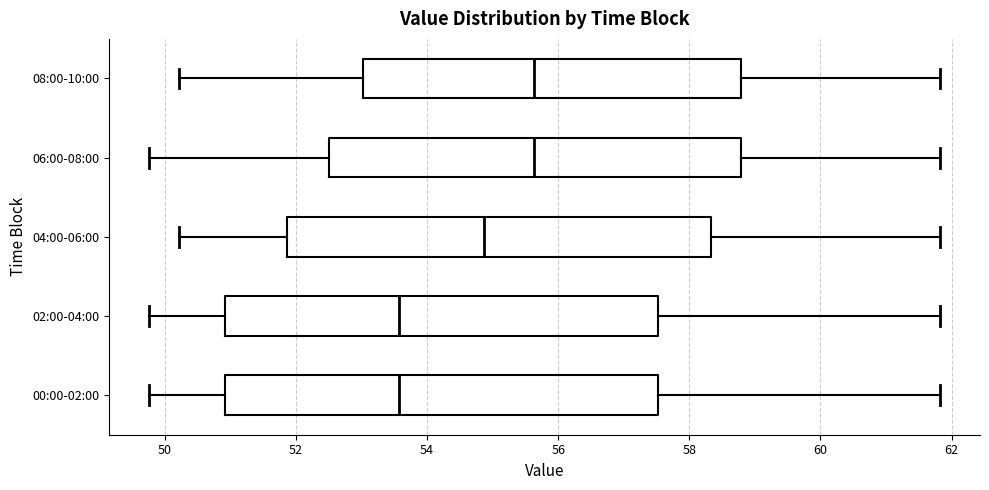

Reading bottom to top, transcribe this box plot: for each box, give where its median line is, the range the box spans, and where its two whiskers end, as read against the x-axis. The values are not printed on the chart, so give them approximately, as read against the axis.

00:00-02:00: median 53.6, box 51.0 to 57.6, whiskers 49.8 to 61.8
02:00-04:00: median 53.6, box 51.0 to 57.6, whiskers 49.8 to 61.8
04:00-06:00: median 54.8, box 51.8 to 58.4, whiskers 50.2 to 61.8
06:00-08:00: median 55.6, box 52.6 to 58.8, whiskers 49.8 to 61.8
08:00-10:00: median 55.6, box 53.0 to 58.8, whiskers 50.2 to 61.8